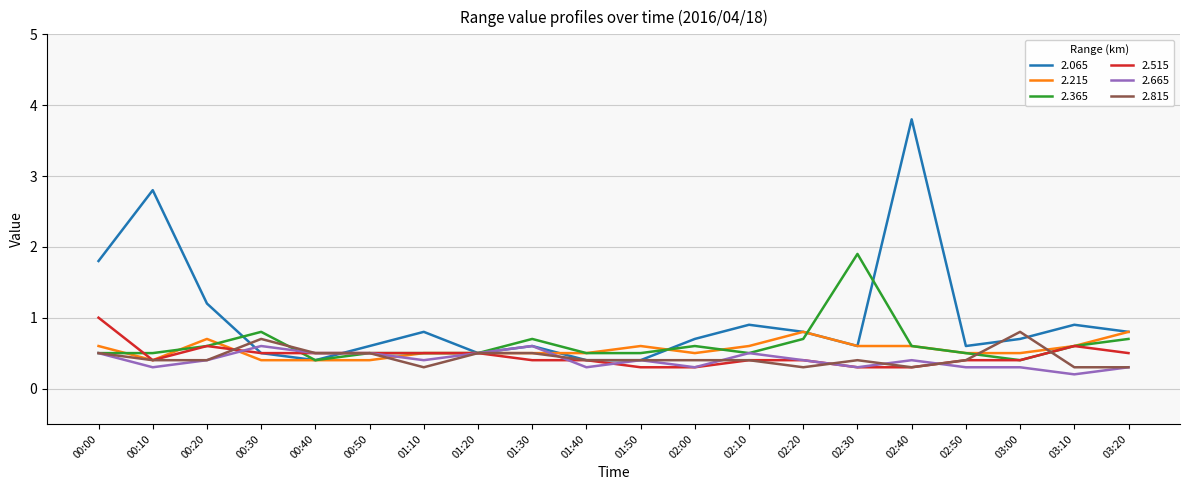

What is the maximum value for 2.215?

0.8